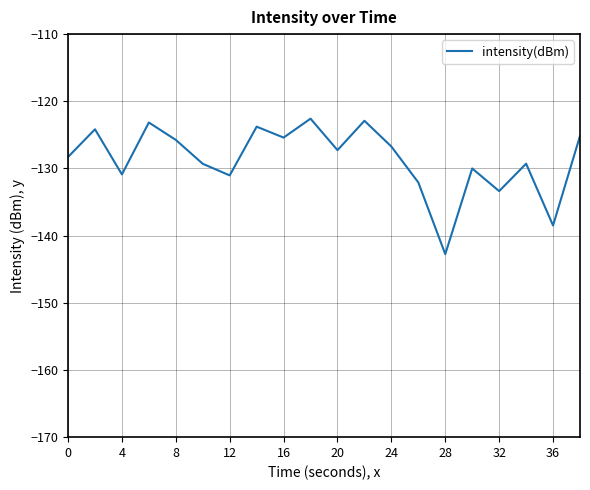

What is the maximum value shown in the chart?

-122.6